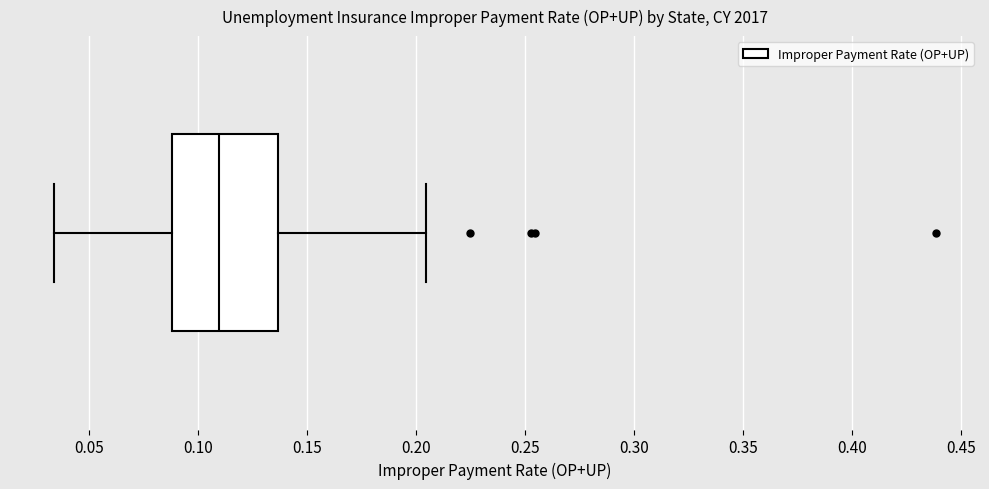

Transcribe this box plot: give where the median line is, the range the box spans, and where the two whiskers end, as read against the x-axis. The values are not printed on the chart, so give them approximately, as read against the axis.

median 0.110, box 0.090 to 0.135, whiskers 0.035 to 0.205